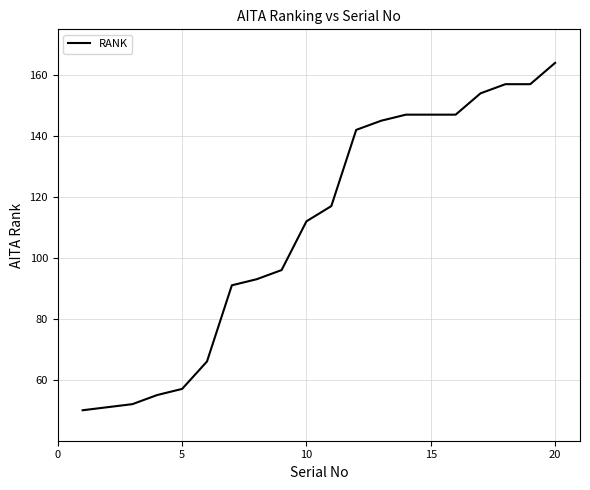

What is the difference between the maximum and minimum values?

114